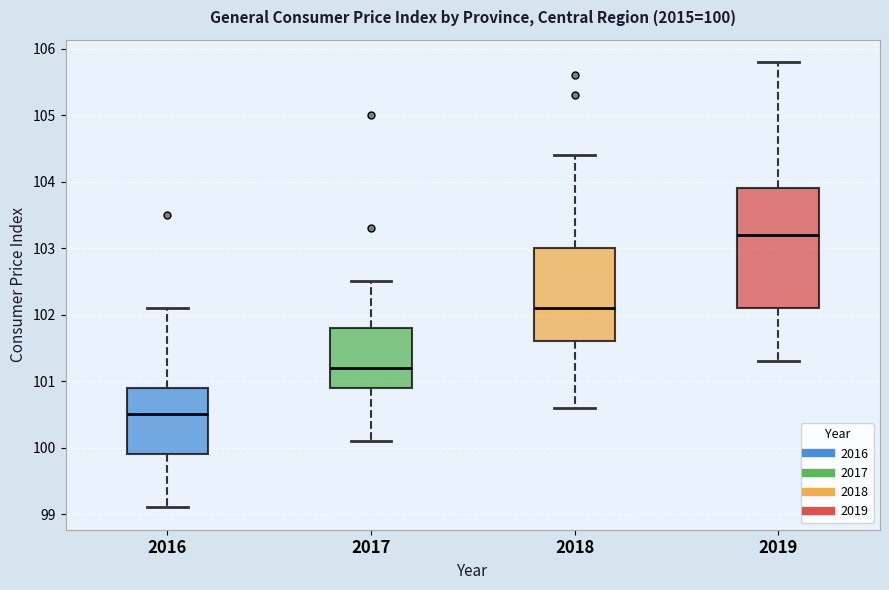

Which box is the tallest, from its lower edge to its upper edge?

2019